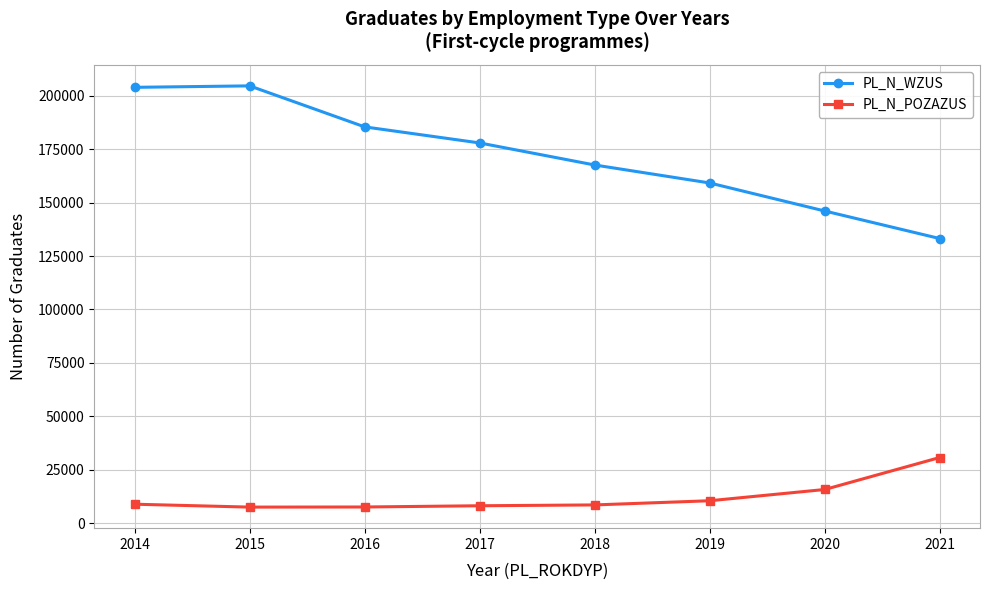

What is the minimum value shown in the chart?

7639